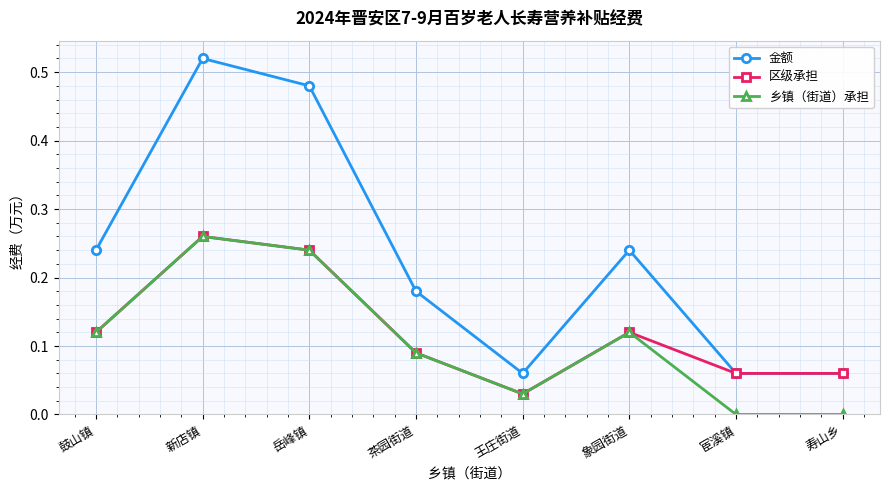

True or false: 金额 and 乡镇（街道）承担 cross at least once.

False